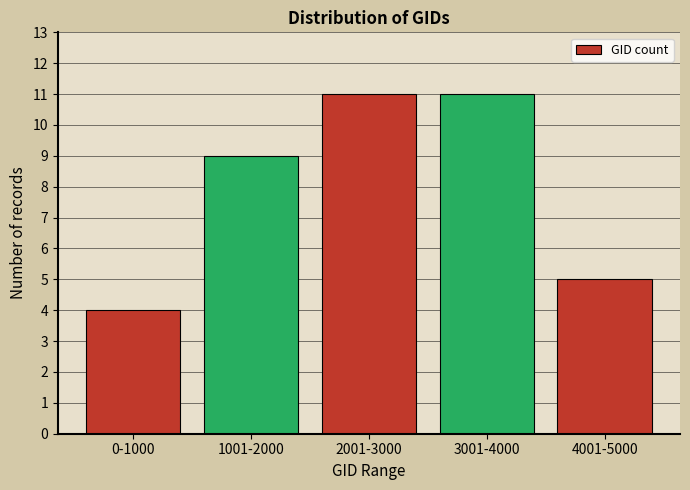

Reading left to right, transcribe all the data shown in this chart.

0-1000=4	1001-2000=9	2001-3000=11	3001-4000=11	4001-5000=5